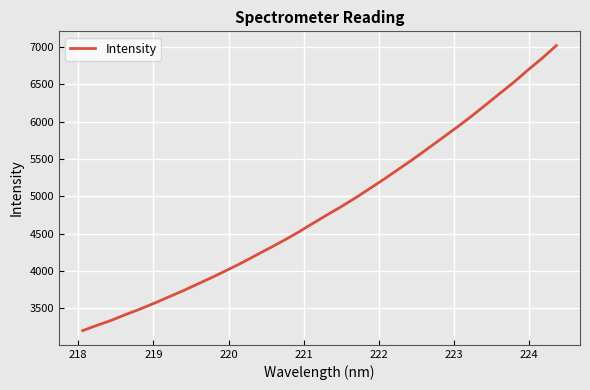

What is the smallest value displayed?

3201.1